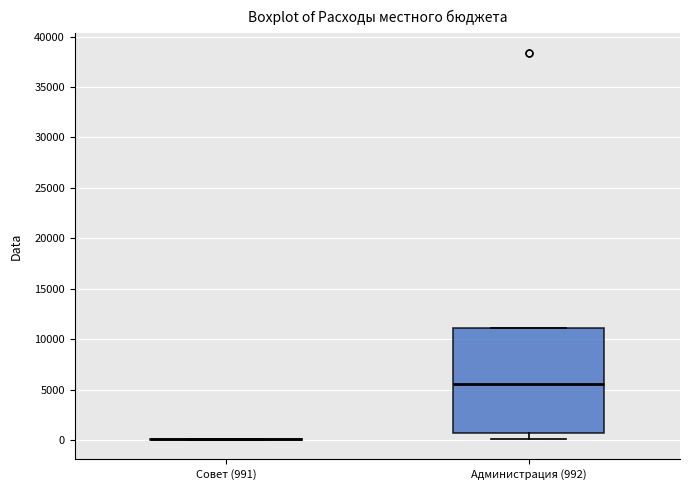

Reading left to right, read every box against the y-axis: the position of its median line, the range the box covers, and the ends of its whiskers. The values are not printed on the chart, so give them approximately, as read against the axis.

Совет (991): box collapsed to a line at 0, whiskers 0 to 0
Администрация (992): median 5500, box 500 to 11000, whiskers 0 to 11000